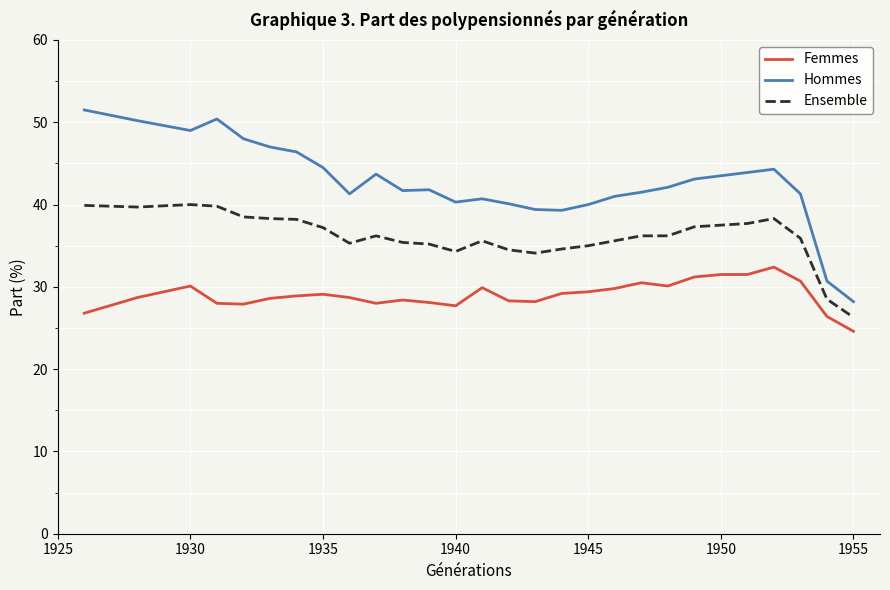

What is the difference between the maximum and minimum values in the Ensemble series?

13.7